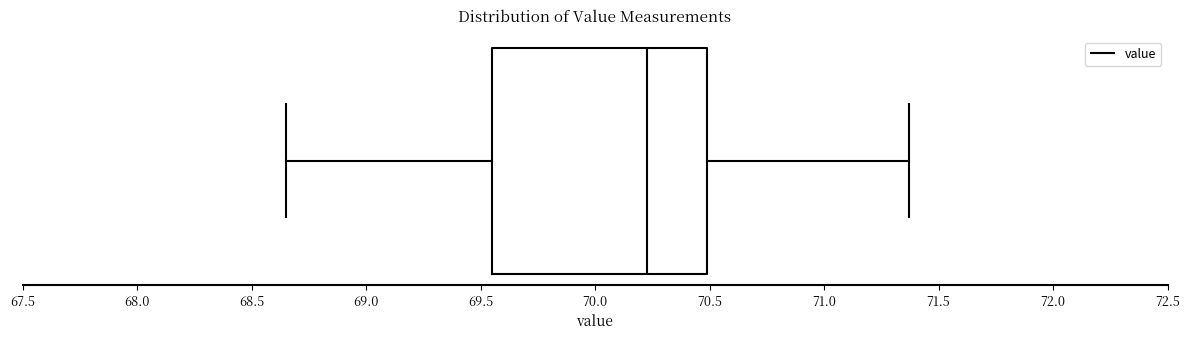

Read this box plot against the x-axis: the position of the median line, the range covered by the box, and the ends of both whiskers. The values are not printed on the chart, so give them approximately, as read against the axis.

median 70.25, box 69.55 to 70.50, whiskers 68.65 to 71.35